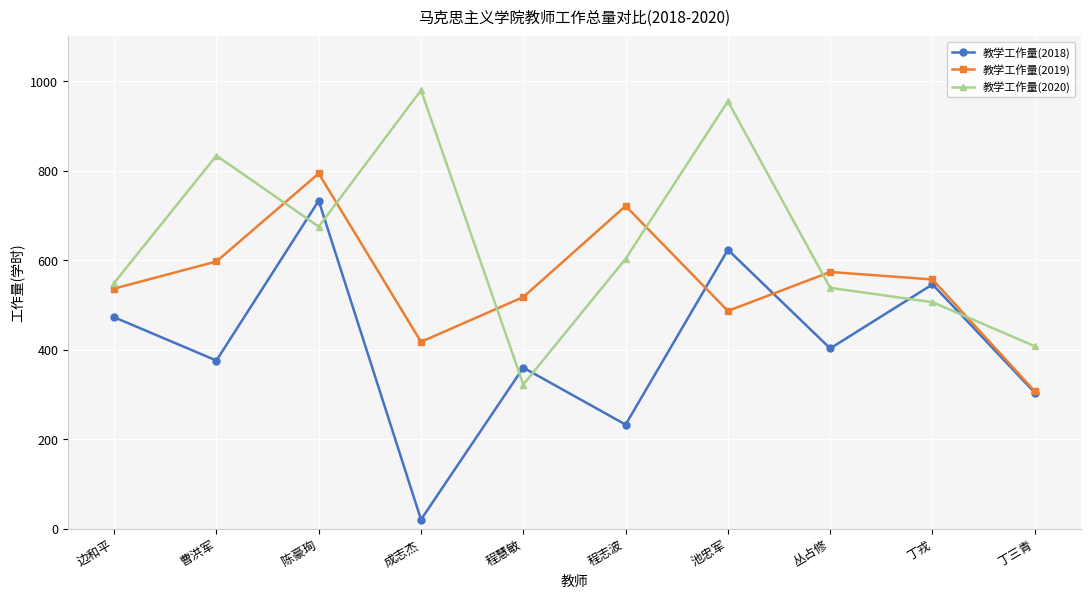

At which label does 教学工作量(2020) first exceed 603?

曹洪军